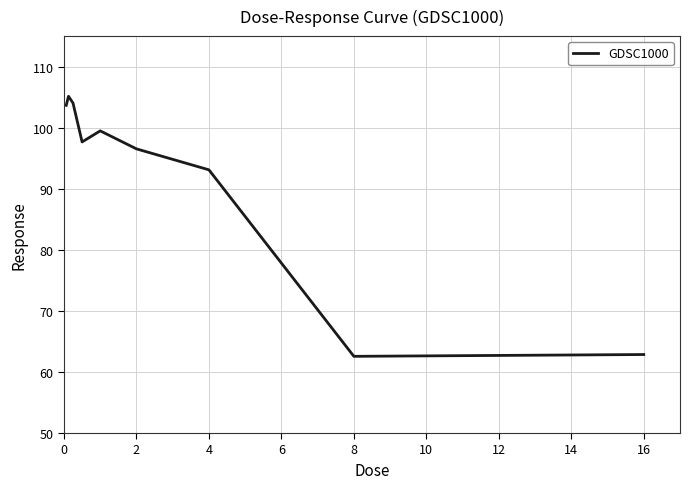

What is the greatest value displayed?

105.1